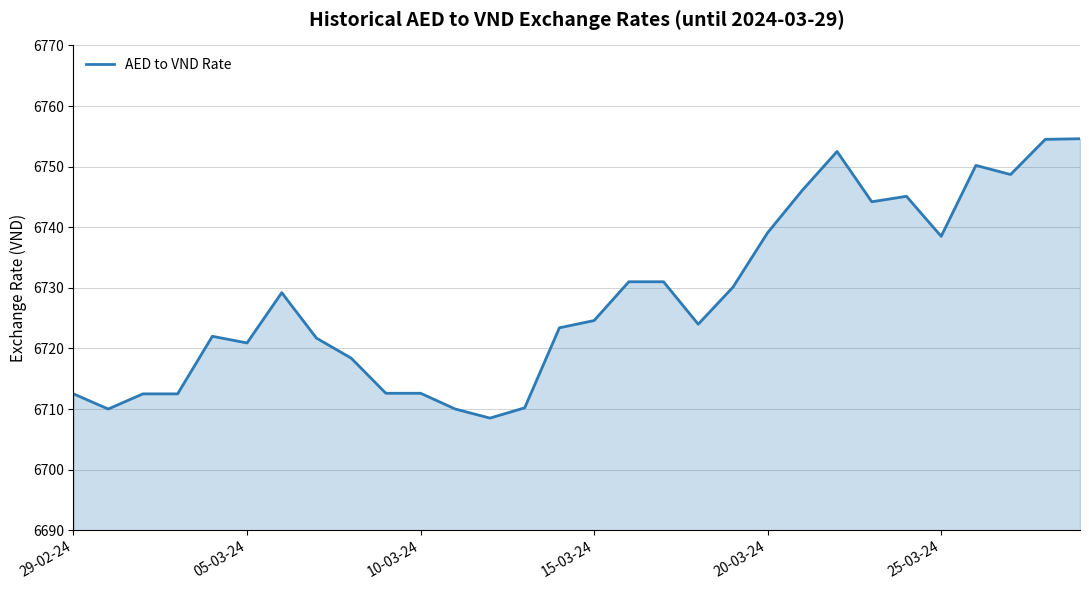

What is the greatest value displayed?

6754.6